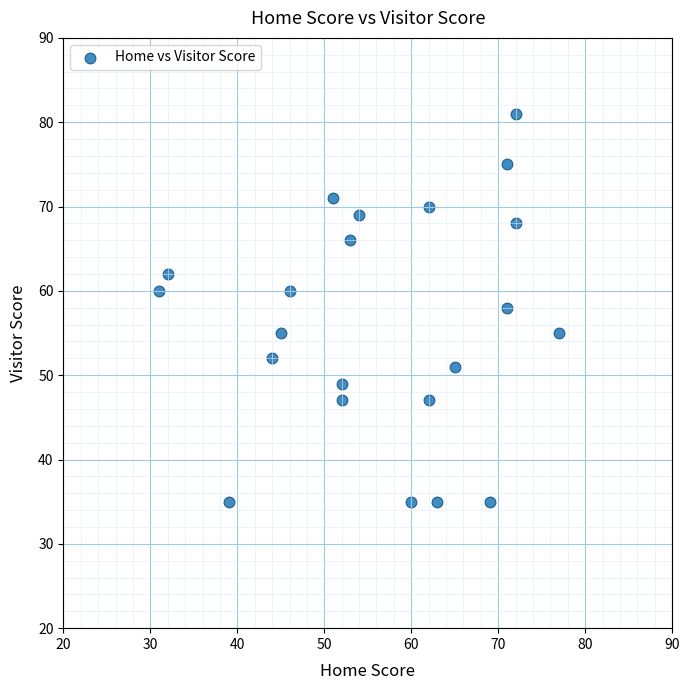

What is the range of Y values (max minus min)?

46